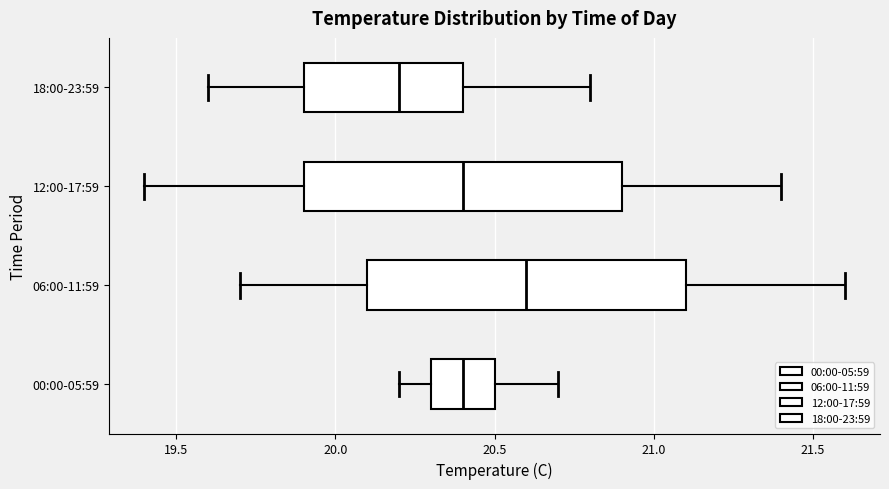

Where is the left edge of the box for 06:00-11:59 on the x-axis? The values are not printed on the chart, so give them approximately, as read against the axis.

20.1